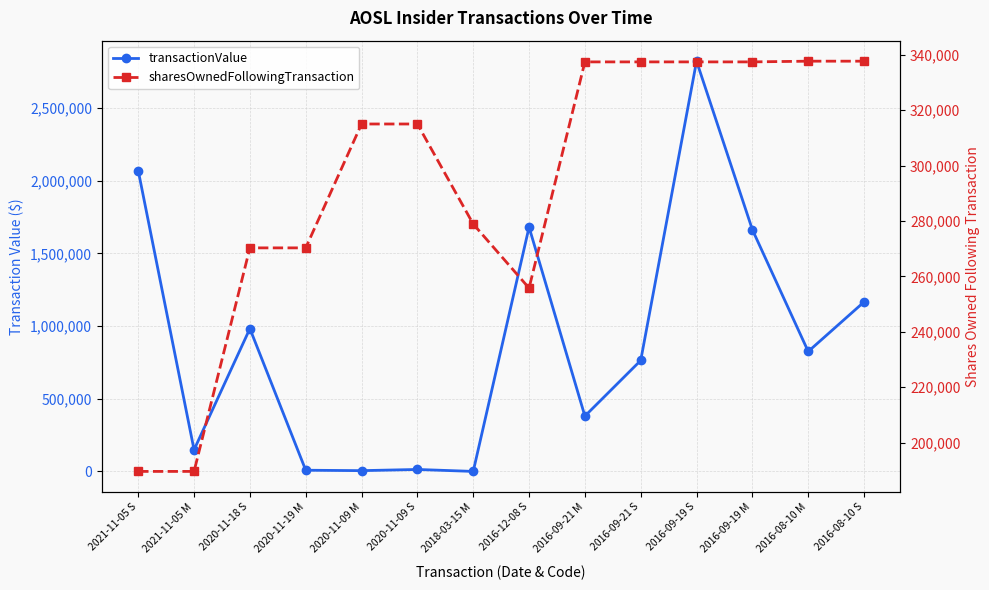

Count the number of data series in this chart.

2